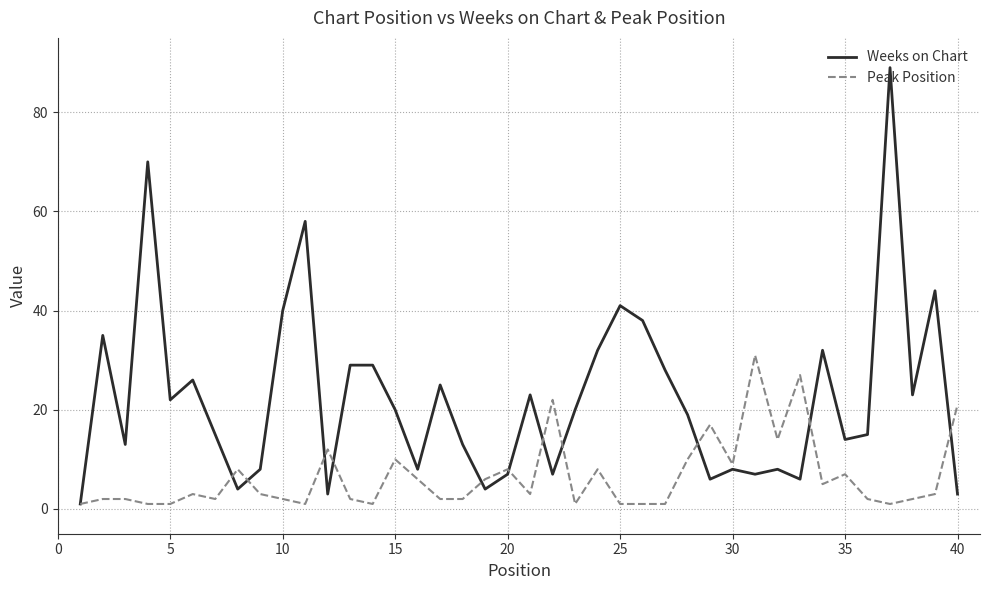

Which series has the largest total across all categories?

Weeks on Chart